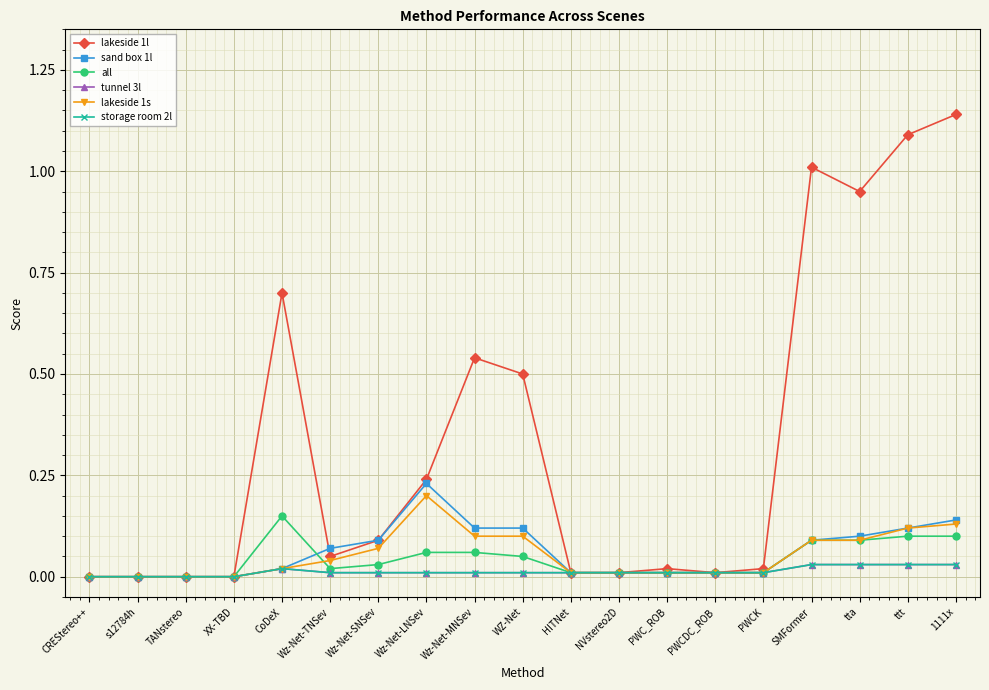

At how many categories does at least one series exceed 1?

3